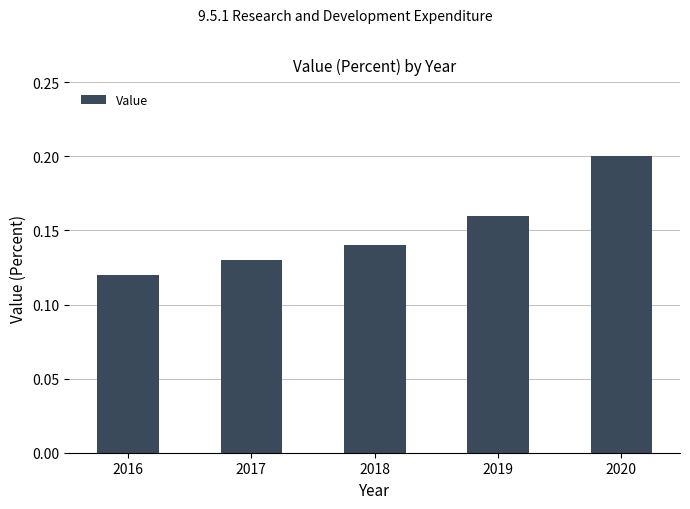

How many values are between 0 and 1?

5